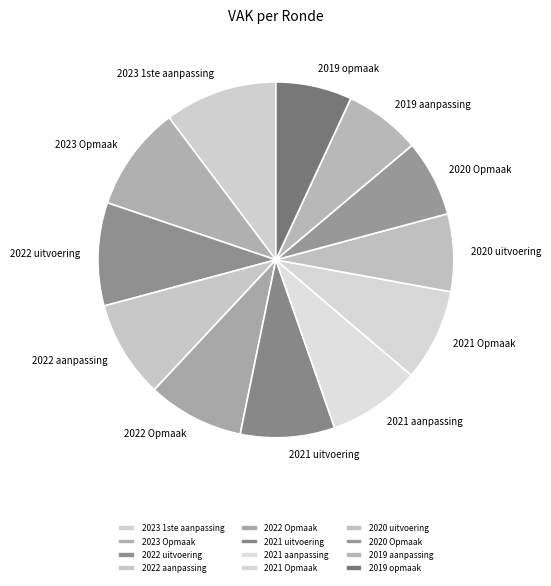

True or false: 2023 1ste aanpassing accounts for 10% of the total.

True